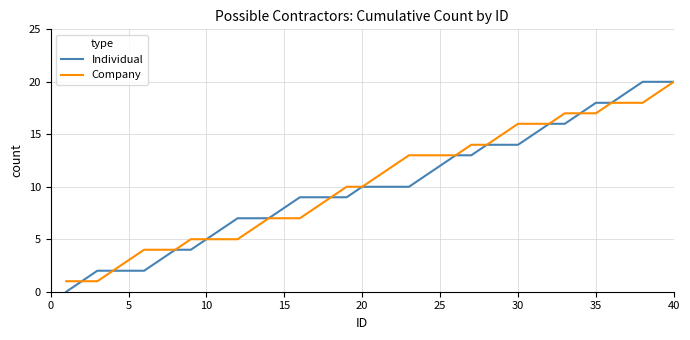

List the series in order of their overall mean, highest first.

Company, Individual